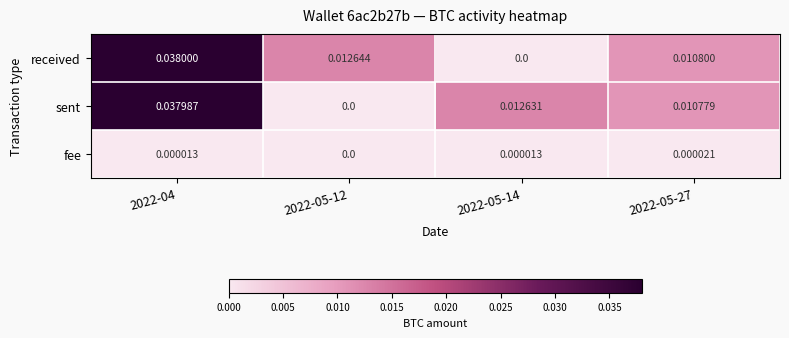

Which series has the largest total across all categories?

received